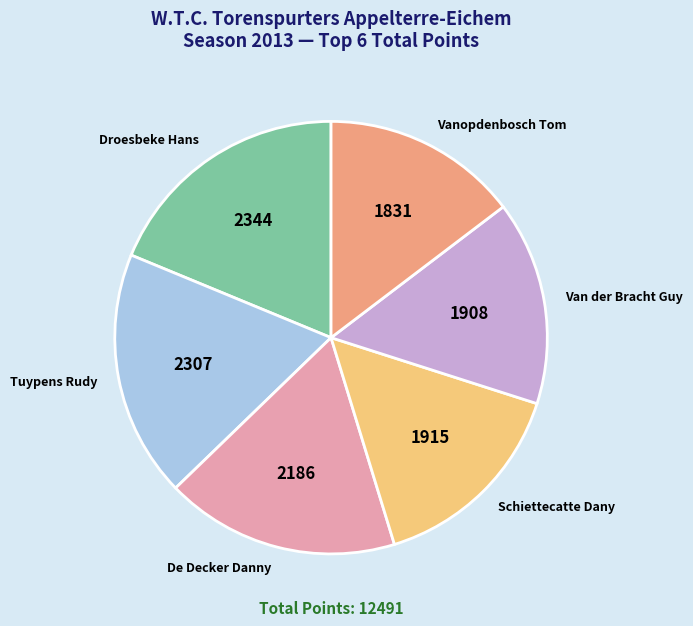

Is it true that De Decker Danny is 32% of the pie?

False